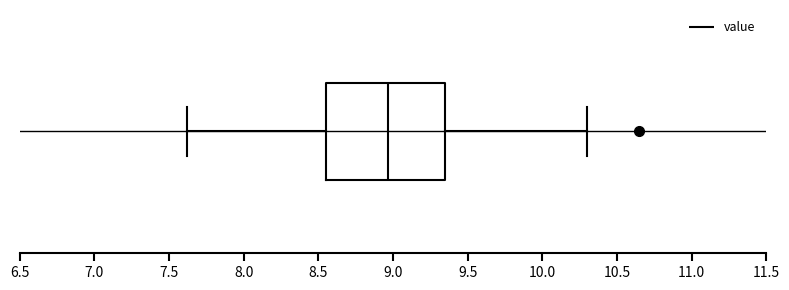

Transcribe this box plot: give where the median line is, the range the box spans, and where the two whiskers end, as read against the x-axis. The values are not printed on the chart, so give them approximately, as read against the axis.

median 8.95, box 8.55 to 9.35, whiskers 7.60 to 10.30